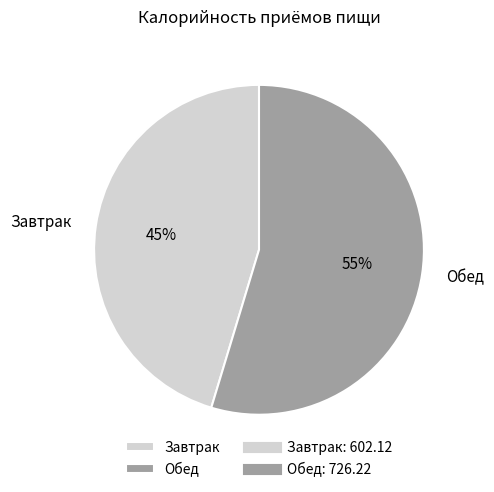

Which category has the biggest portion of the pie?

Обед